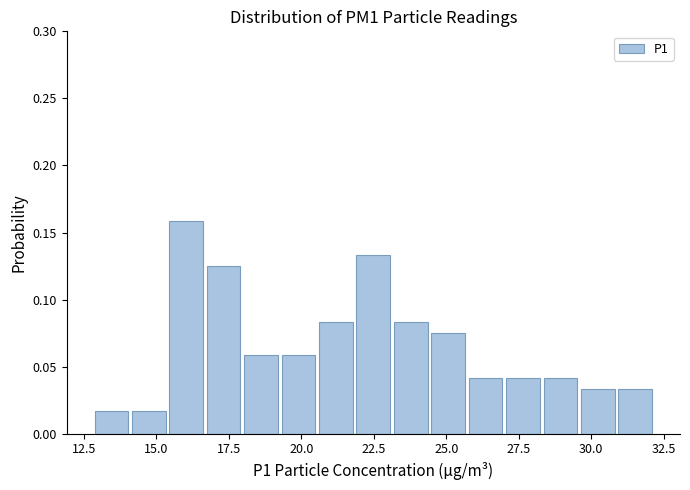

Around what value on the x-axis is the tallest bar? Give the approximate position of its centre, as read against the axis.

16.0